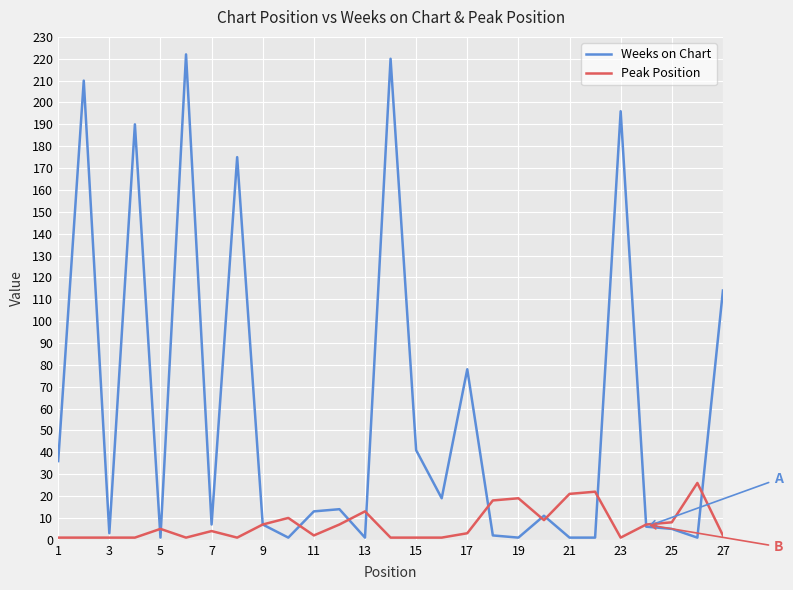

Rank the series by their maximum value, from highest to lowest.

Weeks on Chart, Peak Position